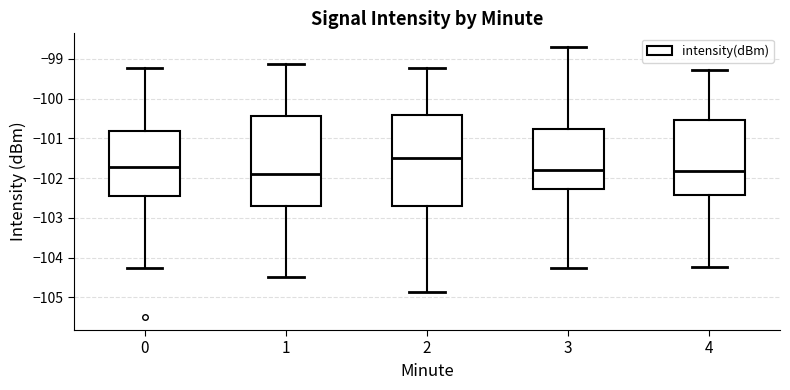

Which box has the highest median line?

2